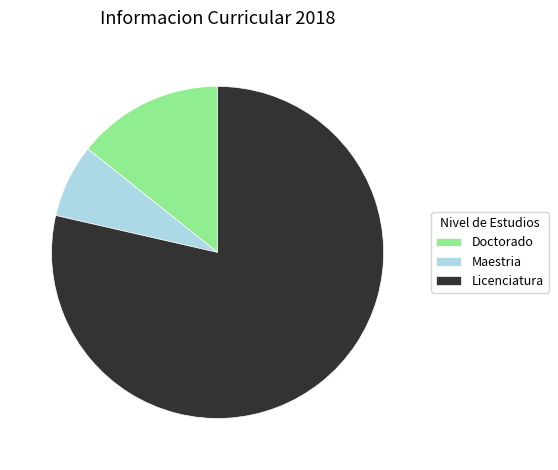

The Licenciatura slice represents 79% of the pie. True or false?

True